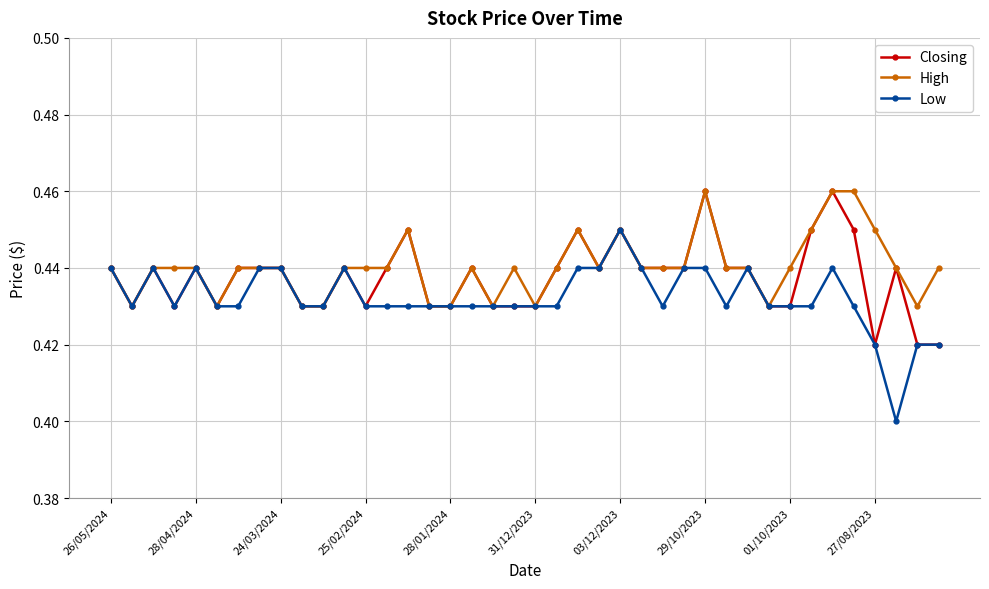

True or false: Closing has more than 1 interior local peaks.

True